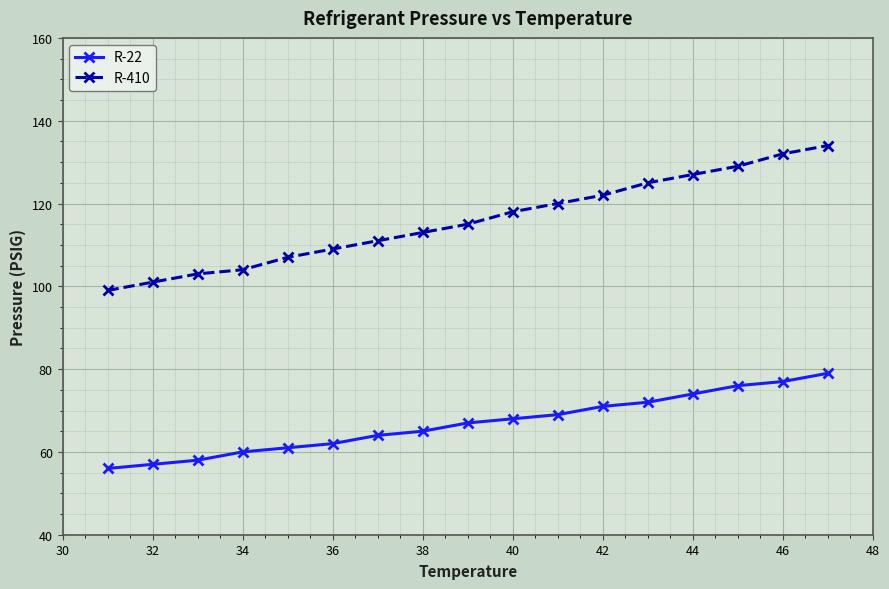

Which series has the largest range (max minus min)?

R-410